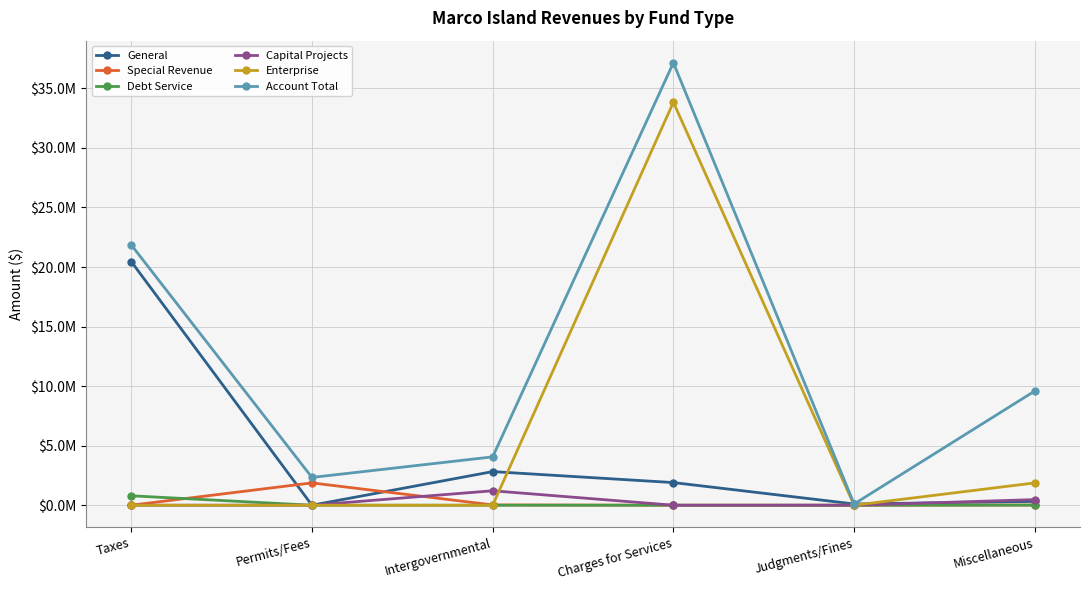

What are all the series names shown in the legend?

General, Special Revenue, Debt Service, Capital Projects, Enterprise, Account Total